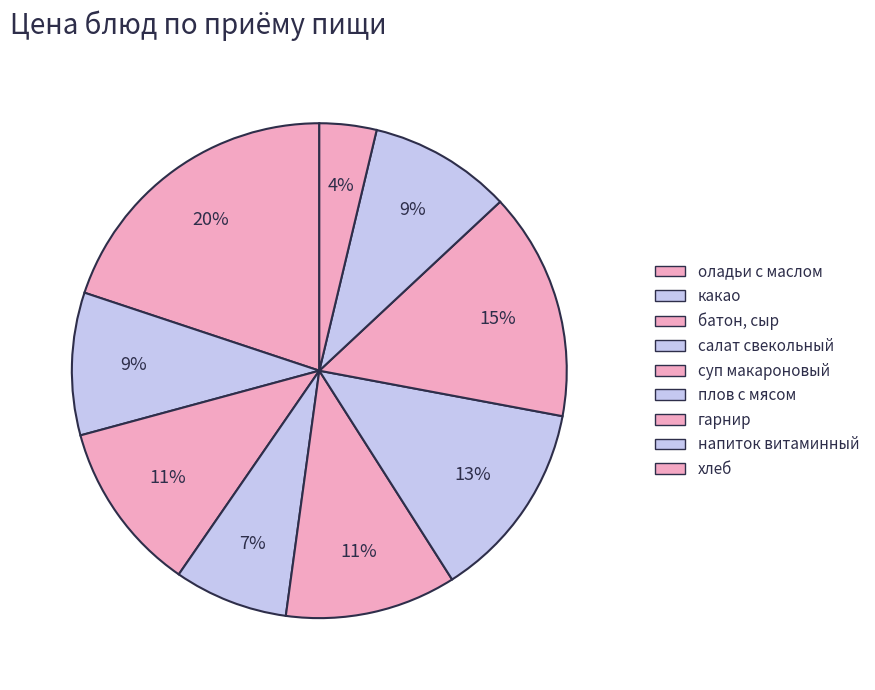

Is it true that какао is 9% of the pie?

True